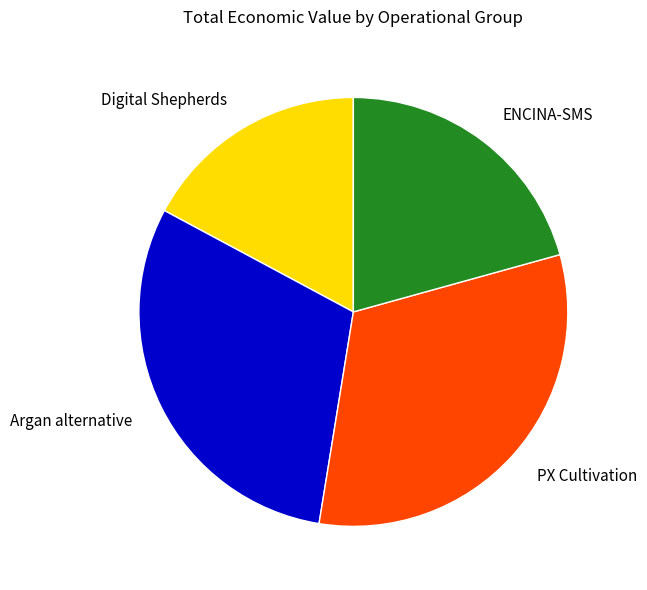

The Argan alternative slice represents 39% of the pie. True or false?

False